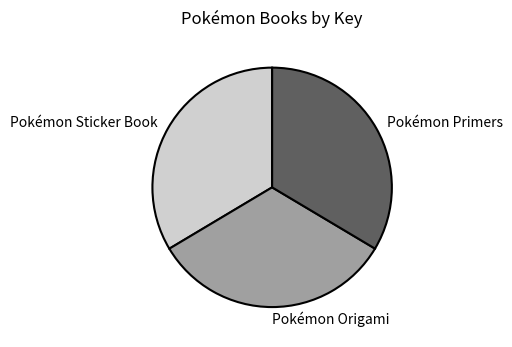

Do Pokémon Primers and Pokémon Origami together represent more than half of the pie?

Yes